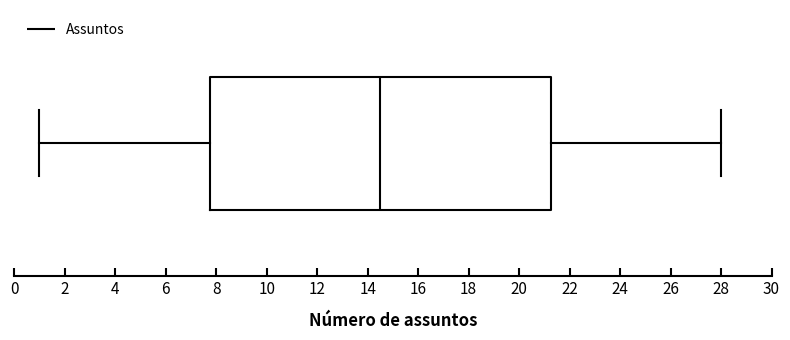

Where is the left edge of the box on the x-axis? The values are not printed on the chart, so give them approximately, as read against the axis.

7.8